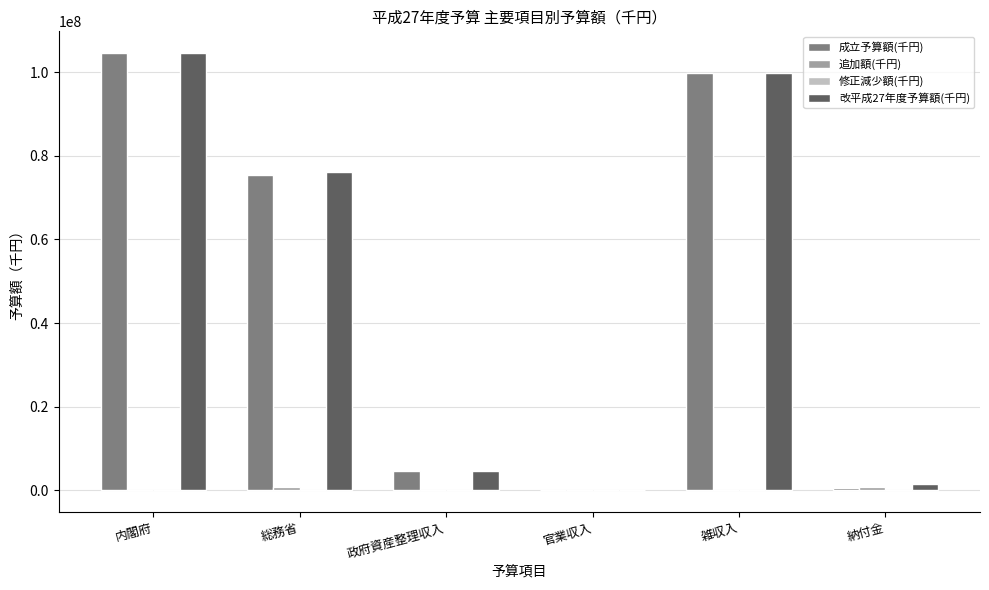

What is the maximum value shown in the chart?

104519654